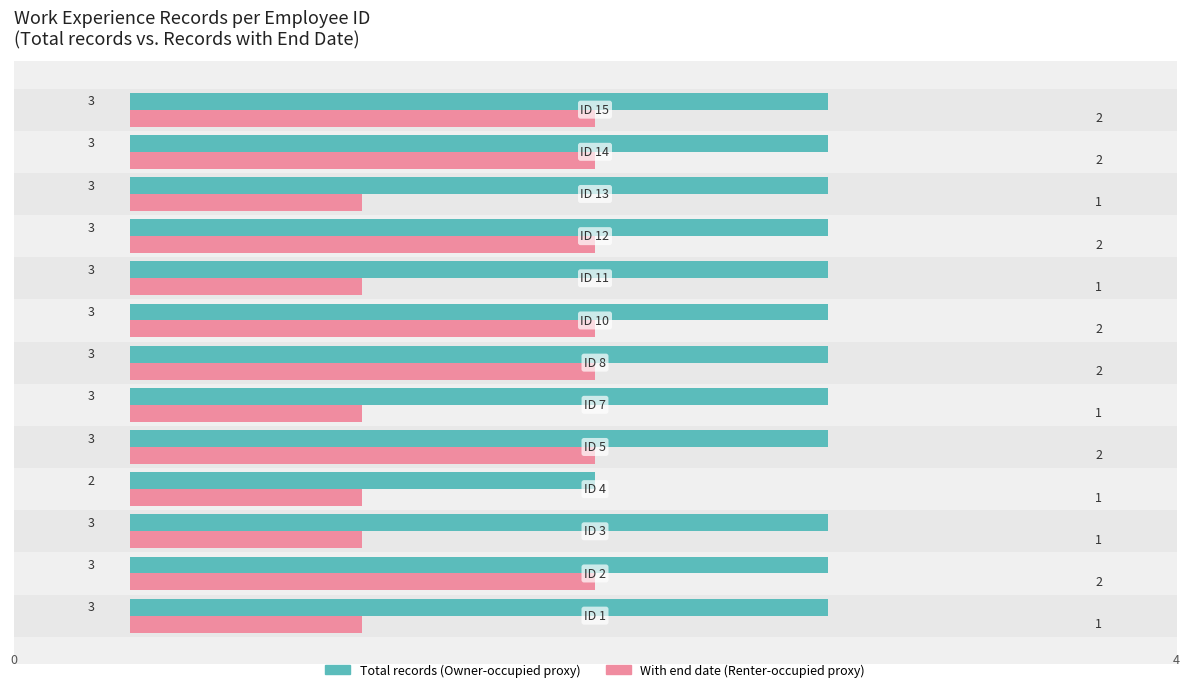

What is the maximum value shown in the chart?

3